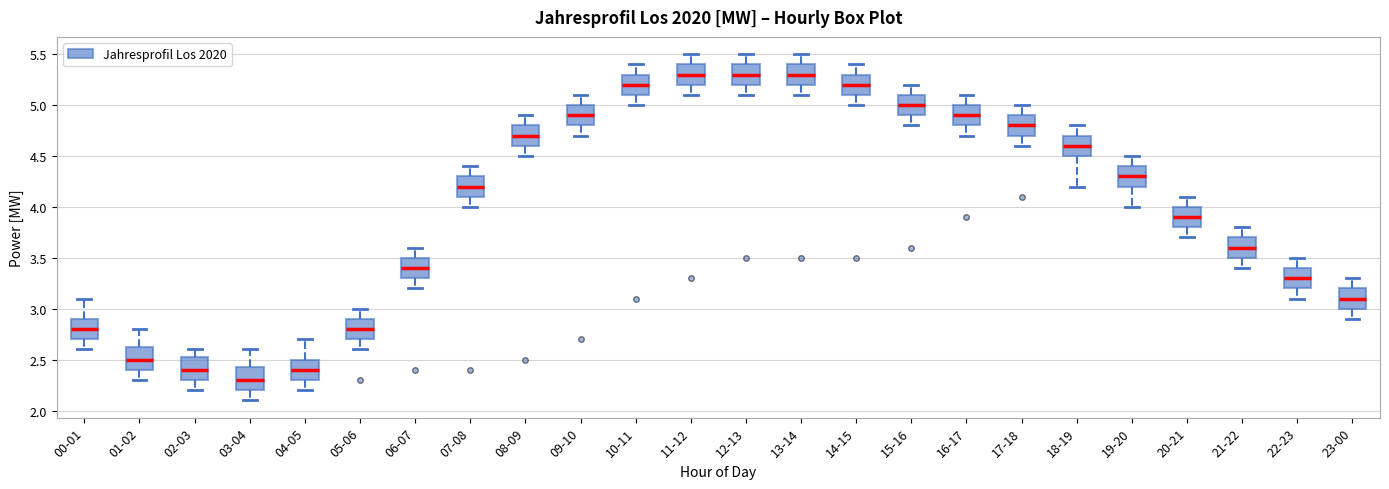

Reading left to right, read every box against the y-axis: the position of its median line, the range the box covers, and the ends of its whiskers. The values are not printed on the chart, so give them approximately, as read against the axis.

00-01: median 2.80, box 2.70 to 2.90, whiskers 2.60 to 3.10
01-02: median 2.50, box 2.40 to 2.65, whiskers 2.30 to 2.80
02-03: median 2.40, box 2.30 to 2.55, whiskers 2.20 to 2.60
03-04: median 2.30, box 2.20 to 2.45, whiskers 2.10 to 2.60
04-05: median 2.40, box 2.30 to 2.50, whiskers 2.20 to 2.70
05-06: median 2.80, box 2.70 to 2.90, whiskers 2.60 to 3.00
06-07: median 3.40, box 3.30 to 3.50, whiskers 3.20 to 3.60
07-08: median 4.20, box 4.10 to 4.30, whiskers 4.00 to 4.40
08-09: median 4.70, box 4.60 to 4.80, whiskers 4.50 to 4.90
09-10: median 4.90, box 4.80 to 5.00, whiskers 4.70 to 5.10
10-11: median 5.20, box 5.10 to 5.30, whiskers 5.00 to 5.40
11-12: median 5.30, box 5.20 to 5.40, whiskers 5.10 to 5.50
12-13: median 5.30, box 5.20 to 5.40, whiskers 5.10 to 5.50
13-14: median 5.30, box 5.20 to 5.40, whiskers 5.10 to 5.50
14-15: median 5.20, box 5.10 to 5.30, whiskers 5.00 to 5.40
15-16: median 5.00, box 4.90 to 5.10, whiskers 4.80 to 5.20
16-17: median 4.90, box 4.80 to 5.00, whiskers 4.70 to 5.10
17-18: median 4.80, box 4.70 to 4.90, whiskers 4.60 to 5.00
18-19: median 4.60, box 4.50 to 4.70, whiskers 4.20 to 4.80
19-20: median 4.30, box 4.20 to 4.40, whiskers 4.00 to 4.50
20-21: median 3.90, box 3.80 to 4.00, whiskers 3.70 to 4.10
21-22: median 3.60, box 3.50 to 3.70, whiskers 3.40 to 3.80
22-23: median 3.30, box 3.20 to 3.40, whiskers 3.10 to 3.50
23-00: median 3.10, box 3.00 to 3.20, whiskers 2.90 to 3.30